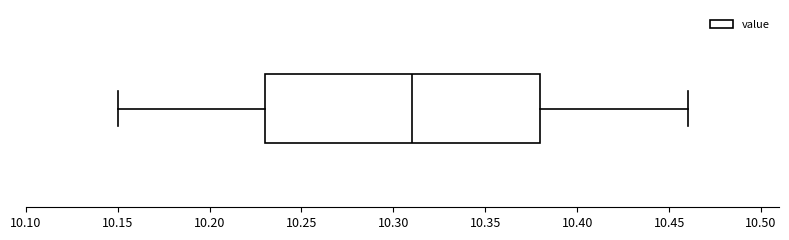

Where does the median line of the box sit on the x-axis? The values are not printed on the chart, so give them approximately, as read against the axis.

10.31